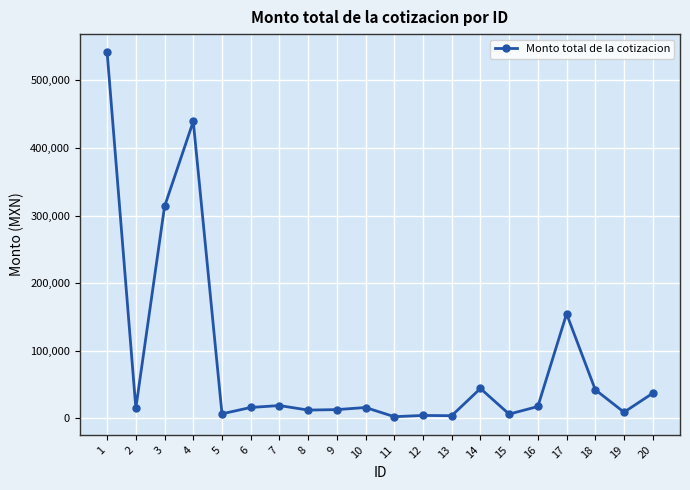

Is it true that the value at 10 is 15902.0?

True